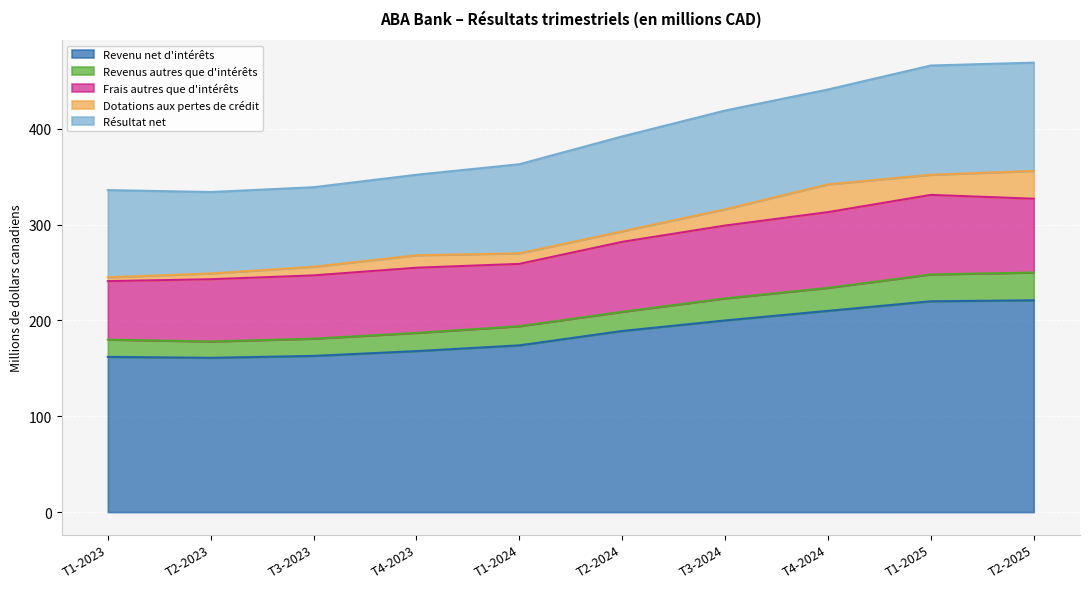

Between T4-2024 and T1-2025, which is larger?

T1-2025